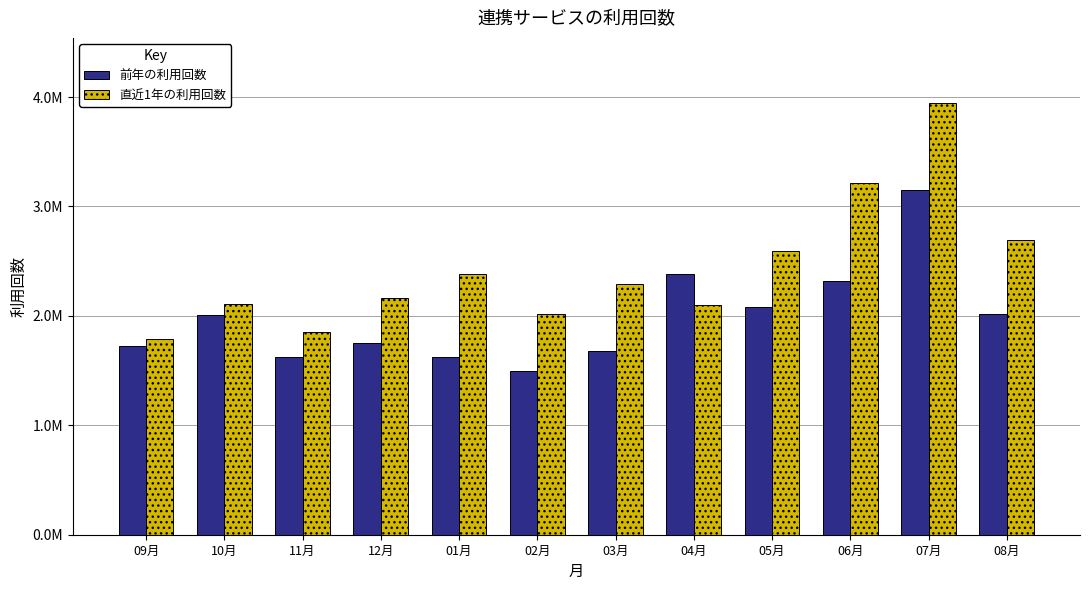

What are all the series names shown in the legend?

前年の利用回数, 直近1年の利用回数